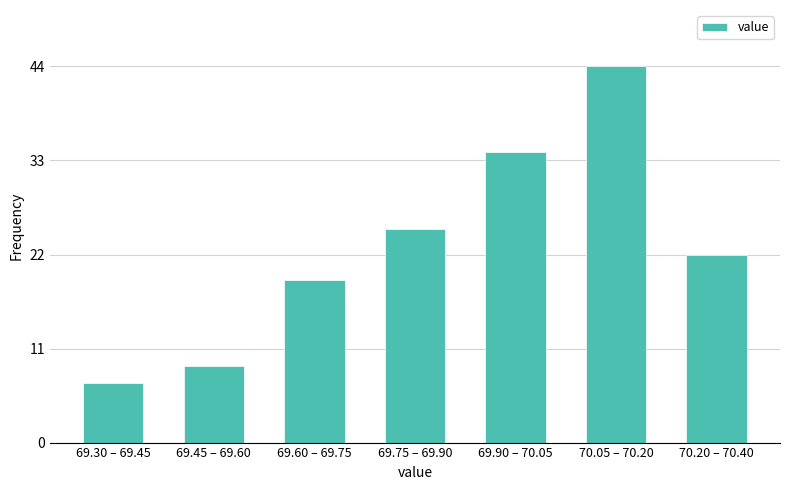

Reading left to right, transcribe all the data shown in this chart.

69.30 – 69.45=7	69.45 – 69.60=9	69.60 – 69.75=19	69.75 – 69.90=25	69.90 – 70.05=34	70.05 – 70.20=44	70.20 – 70.40=22